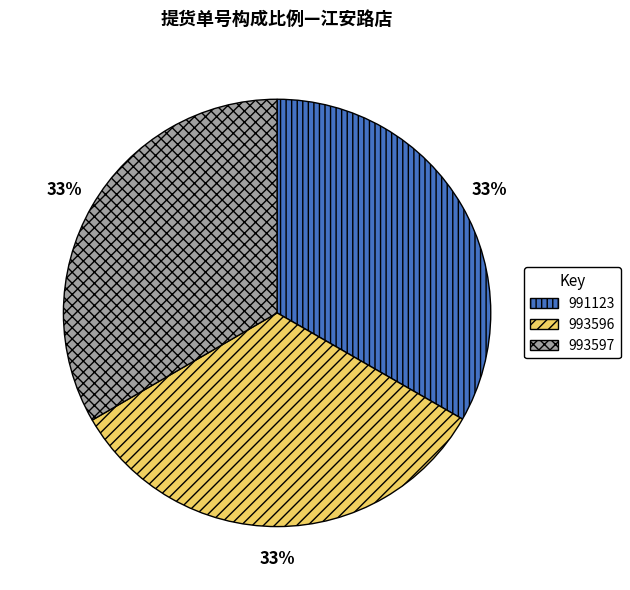

Is there any slice that represents more than half of the pie?

No